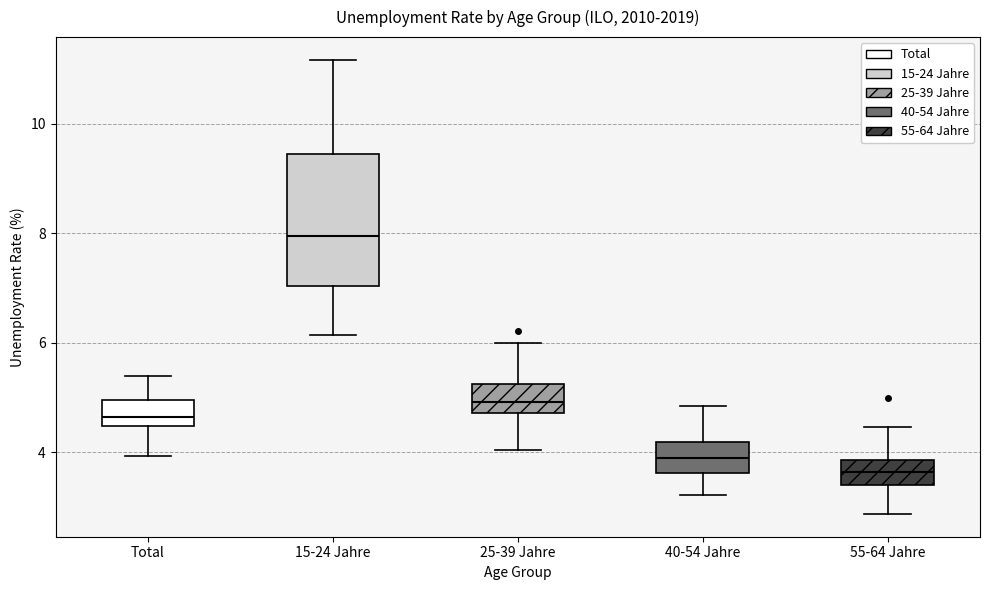

Which box is the tallest, from its lower edge to its upper edge?

15-24 Jahre